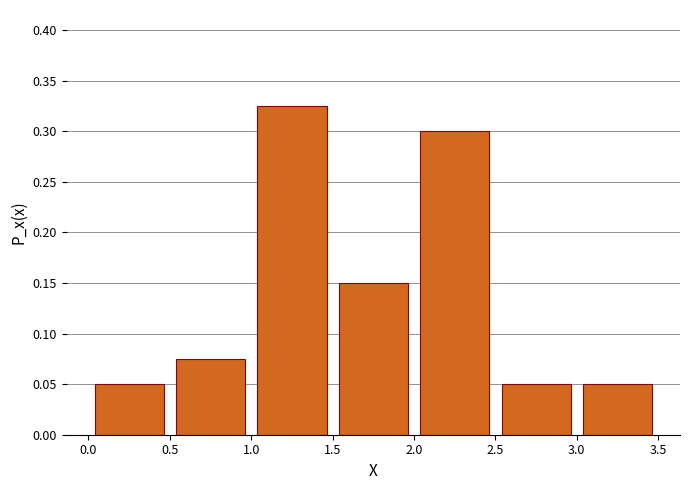

Over which range of the x-axis is the bar tallest?

1.0 to 1.5